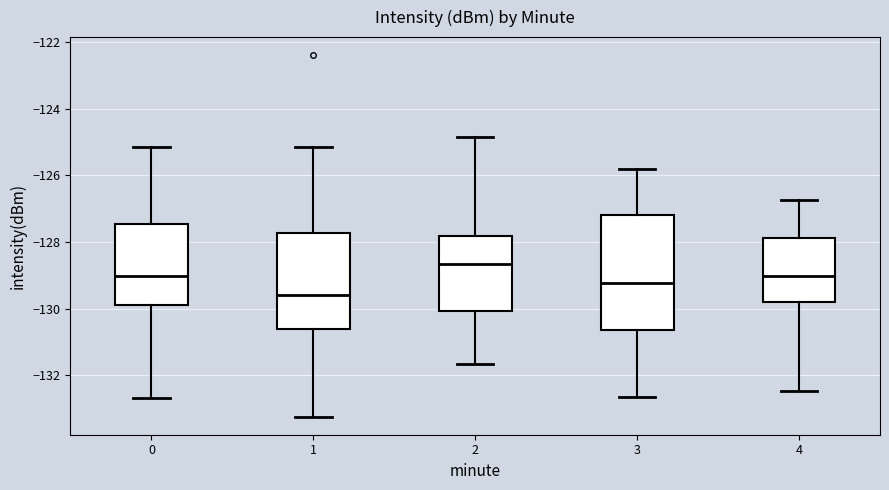

Where is the lower edge of the box at x = 1 on the y-axis? The values are not printed on the chart, so give them approximately, as read against the axis.

-130.6